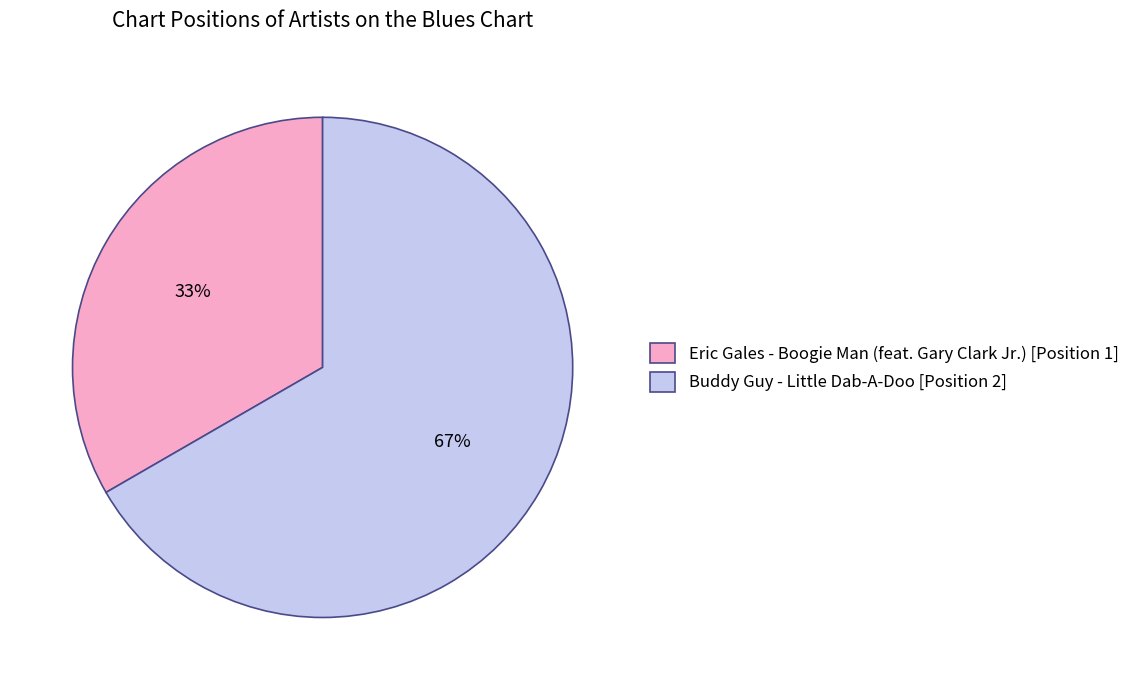

To the nearest percent, what portion does Buddy Guy - Little Dab-A-Doo [Position 2] represent?

67%